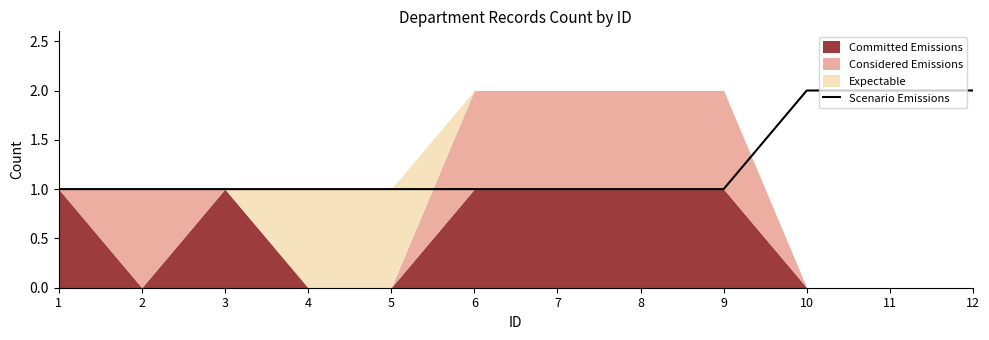

What is the greatest value displayed?

2